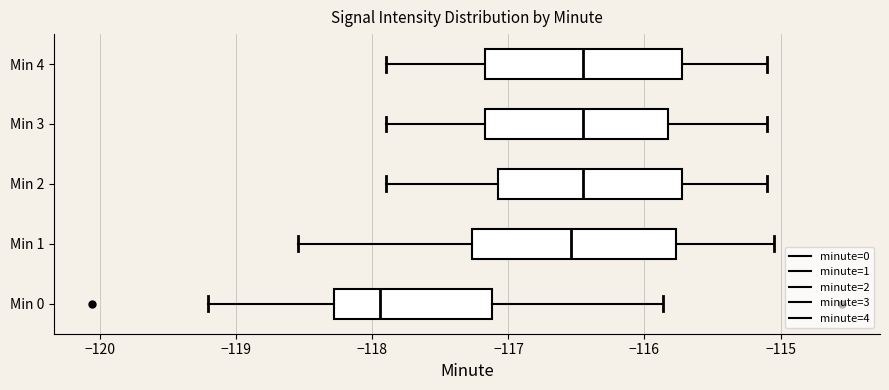

Reading bottom to top, read every box against the x-axis: the position of its median line, the range the box covers, and the ends of its whiskers. The values are not printed on the chart, so give them approximately, as read against the axis.

Min 0: median -117.9, box -118.3 to -117.1, whiskers -119.2 to -115.9
Min 1: median -116.5, box -117.3 to -115.8, whiskers -118.5 to -115.0
Min 2: median -116.4, box -117.1 to -115.7, whiskers -117.9 to -115.1
Min 3: median -116.4, box -117.2 to -115.8, whiskers -117.9 to -115.1
Min 4: median -116.4, box -117.2 to -115.7, whiskers -117.9 to -115.1